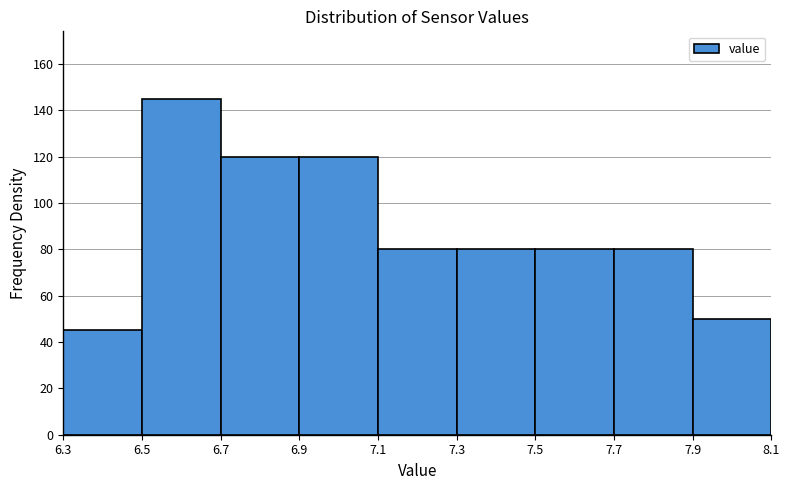

How tall is the bar that spans 7.5 to 7.7 on the x-axis? The values are not printed on the chart, so give them approximately, as read against the axis.

80